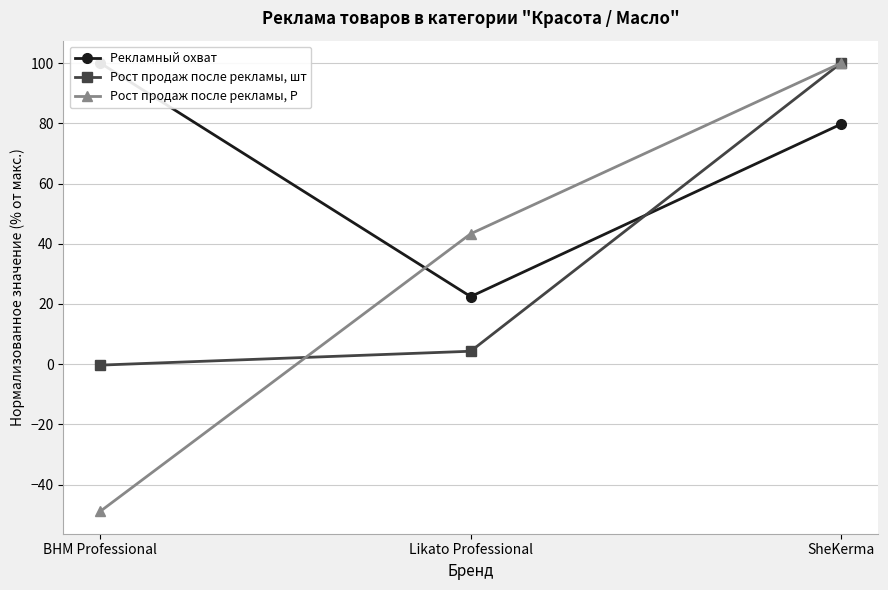

At how many categories does at least one series exceed 28?

3